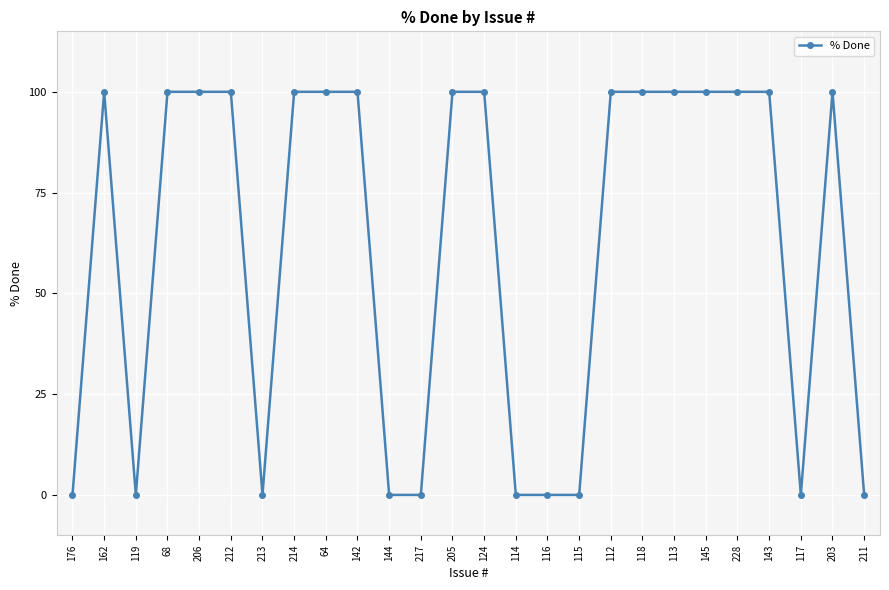

What is the difference between the second highest and minimum values?

100